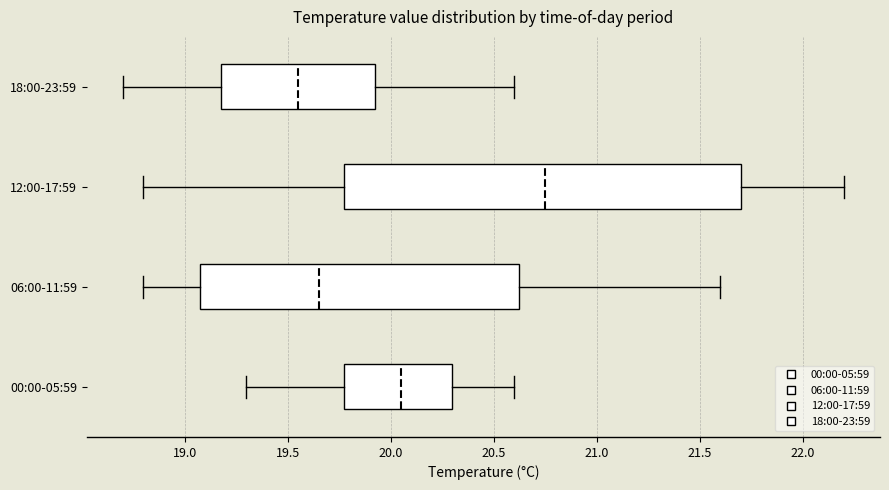

Reading bottom to top, read every box against the x-axis: the position of its median line, the range the box covers, and the ends of its whiskers. The values are not printed on the chart, so give them approximately, as read against the axis.

00:00-05:59: median 20.05, box 19.80 to 20.30, whiskers 19.30 to 20.60
06:00-11:59: median 19.65, box 19.10 to 20.65, whiskers 18.80 to 21.60
12:00-17:59: median 20.75, box 19.80 to 21.70, whiskers 18.80 to 22.20
18:00-23:59: median 19.55, box 19.20 to 19.95, whiskers 18.70 to 20.60